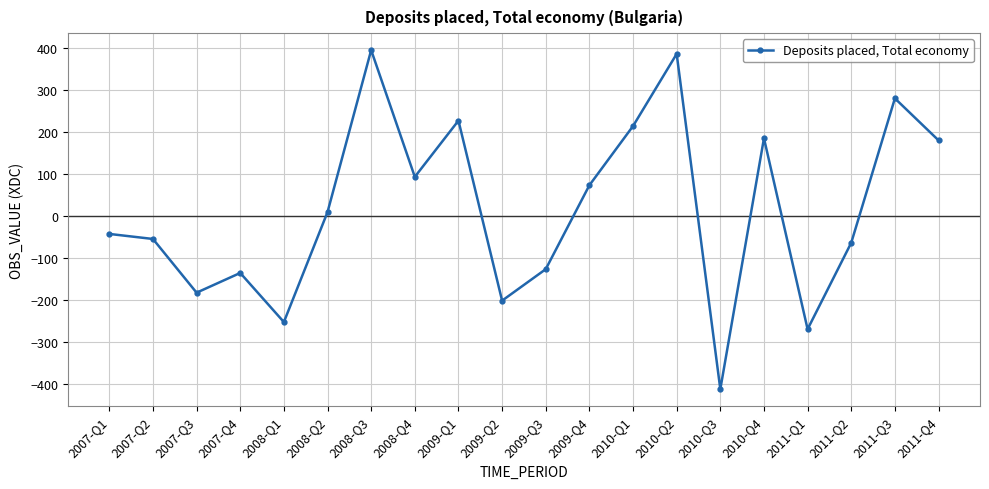

What is the label of the 5th point from the right?

2010-Q4